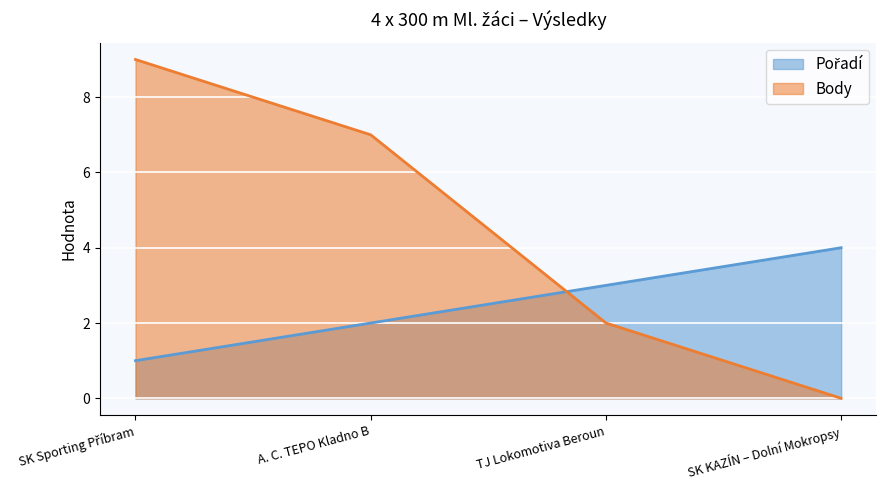

The value of Body at SK KAZÍN – Dolní Mokropsy is 0. True or false?

True